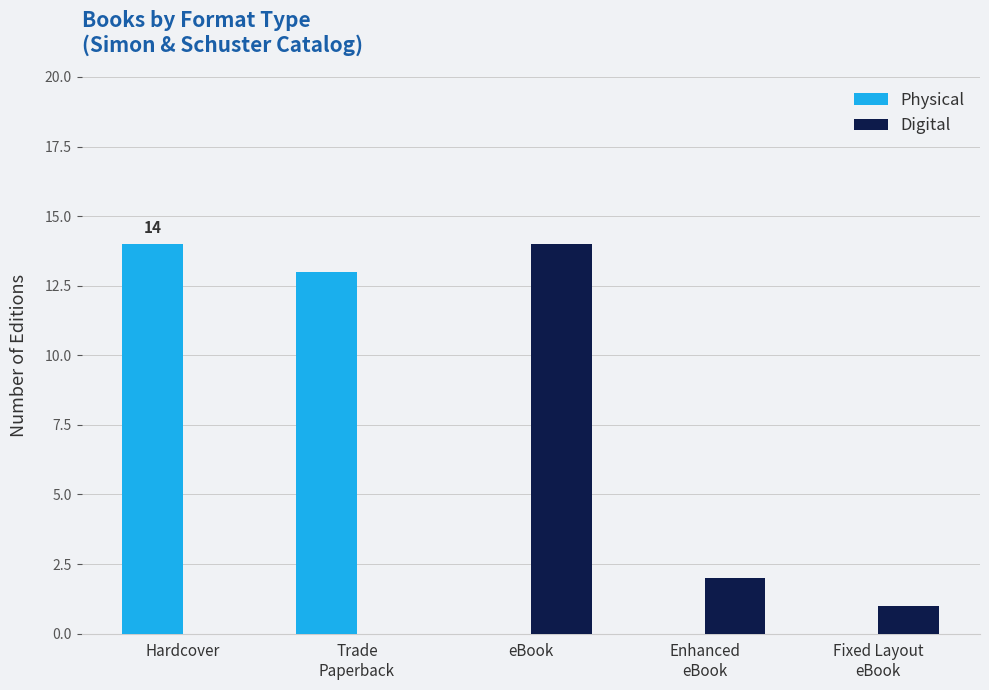

Which series has the largest total across all categories?

Physical